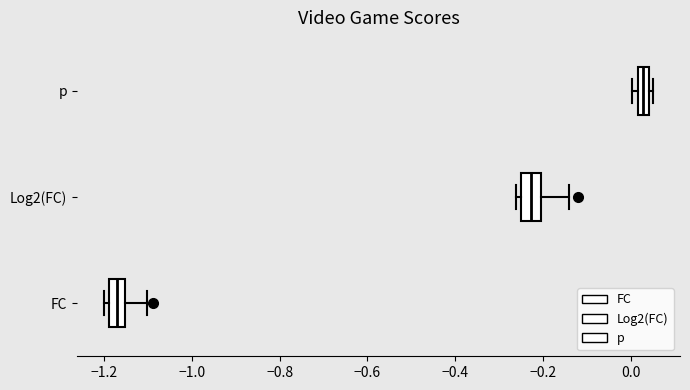

Where does the right whisker of the box for Log2(FC) end on the x-axis? The values are not printed on the chart, so give them approximately, as read against the axis.

-0.14